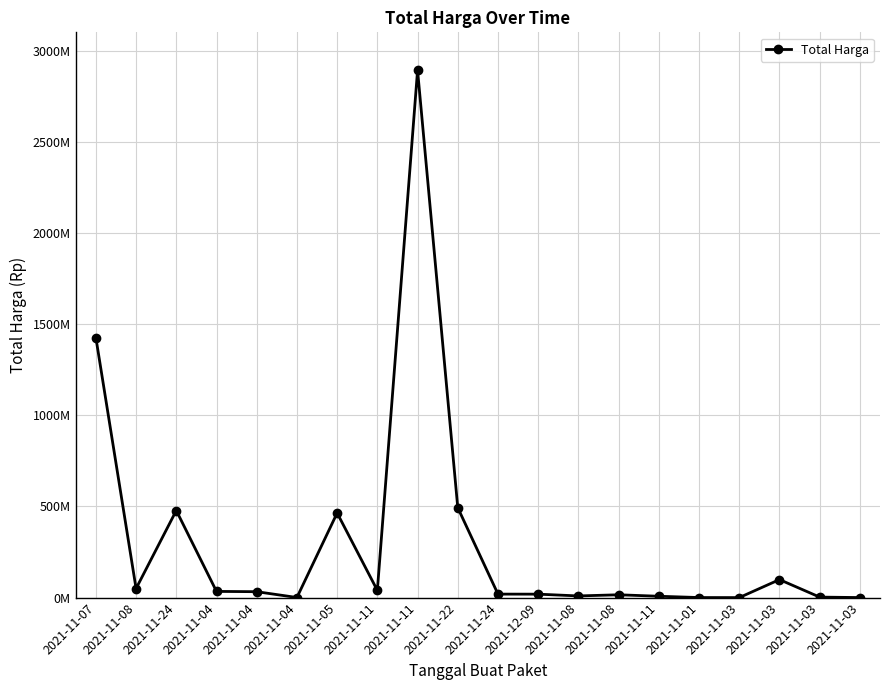

Is this an area chart (filled region under the line)?

No